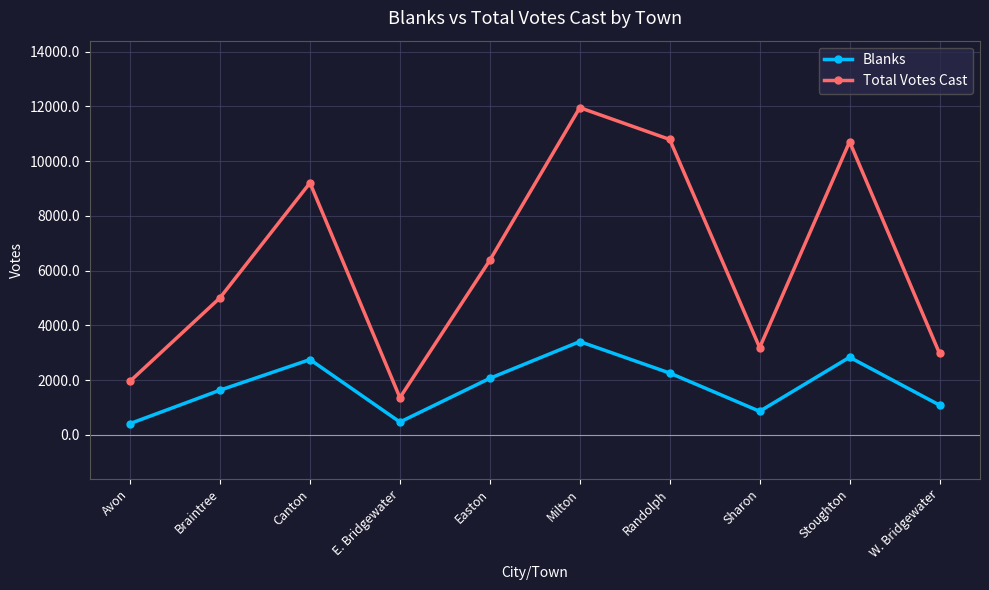

Which series has the widest spread of values?

Total Votes Cast